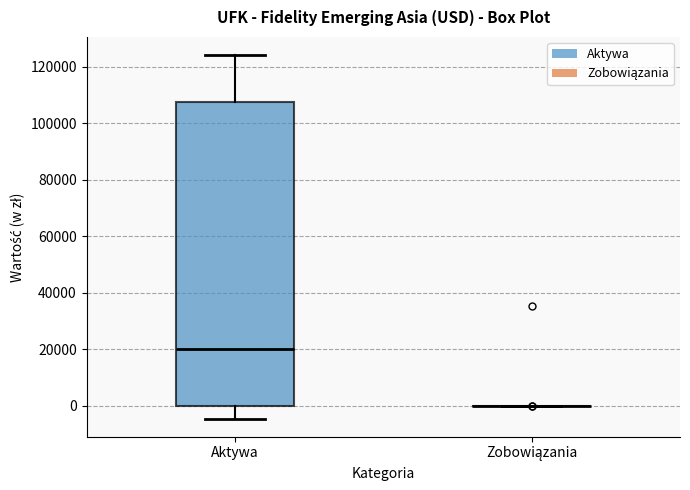

Which box is the tallest, from its lower edge to its upper edge?

Aktywa